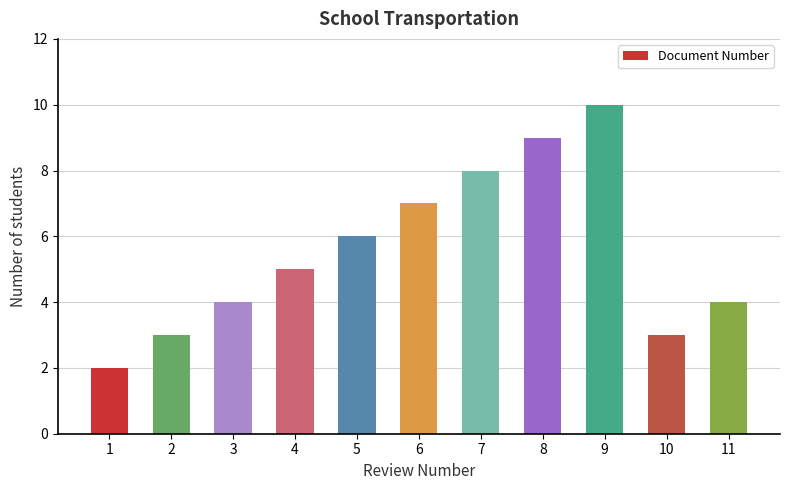

What is the ratio of the value at 7 to the value at 10?

2.7